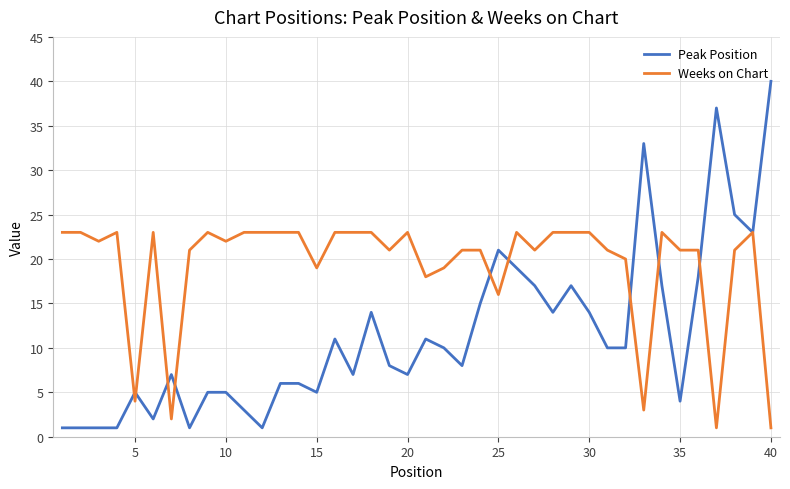

List the series in order of their peak value, highest first.

Peak Position, Weeks on Chart